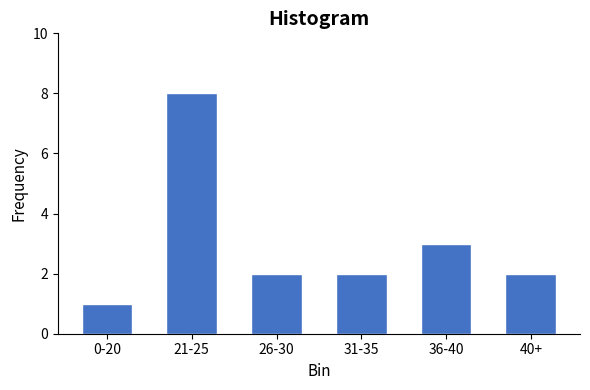

Reading right to left, transcribe all the data shown in this chart.

2	3	2	2	8	1